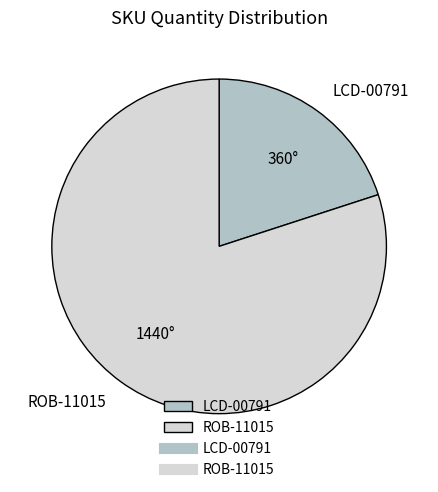

What is the majority slice?

ROB-11015